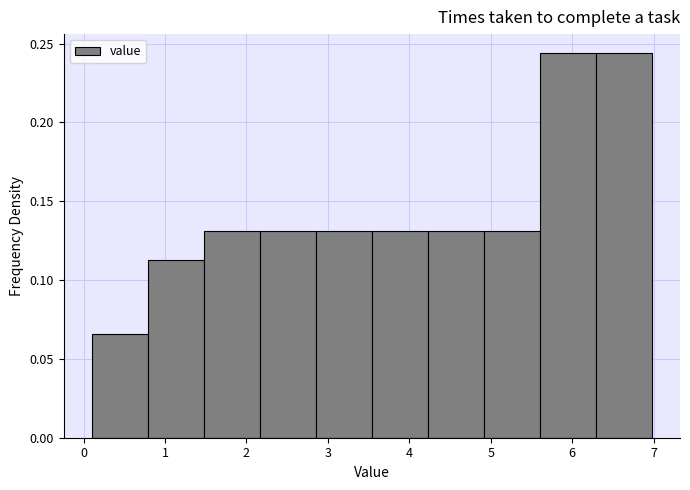

Reading left to right, list every bar in this chart as the range it spans on the x-axis followed by its height. Neither the bar edges nor the heights are printed on the chart, so give them approximately, as read against the axes.

0.1 to 0.8: 0.065
0.8 to 1.5: 0.115
1.5 to 2.2: 0.130
2.2 to 2.9: 0.130
2.9 to 3.5: 0.130
3.5 to 4.2: 0.130
4.2 to 4.9: 0.130
4.9 to 5.6: 0.130
5.6 to 6.3: 0.245
6.3 to 7.0: 0.245